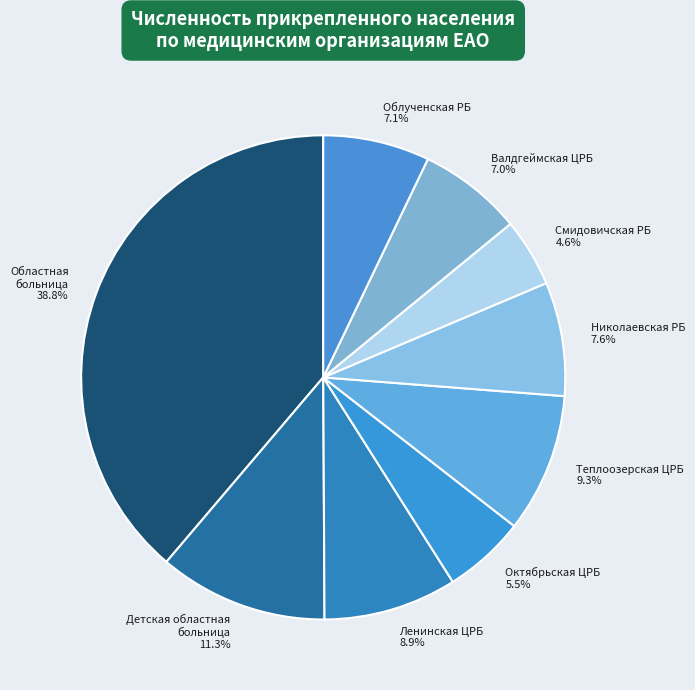

What percentage is NOT represented by Валдгеймская ЦРБ?

93.0%